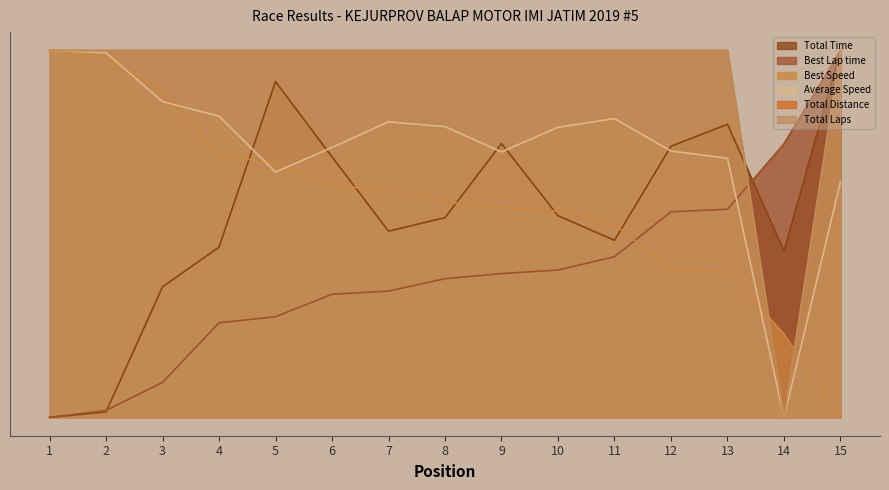

How many lines are shown in the chart?

6